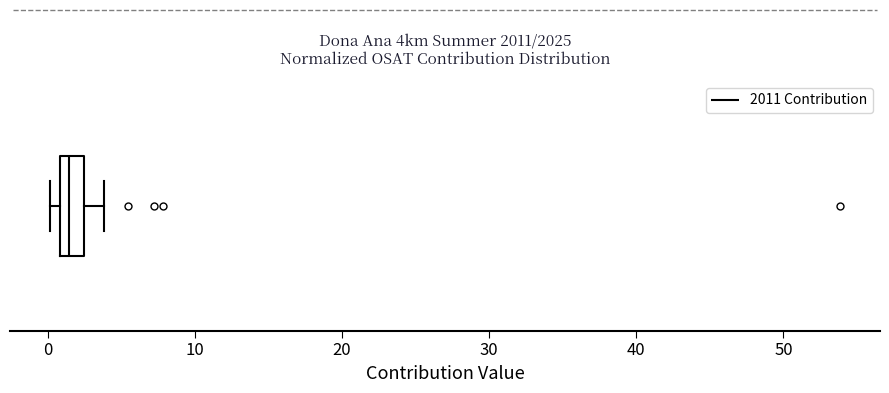

Transcribe this box plot: give where the median line is, the range the box spans, and where the two whiskers end, as read against the x-axis. The values are not printed on the chart, so give them approximately, as read against the axis.

median 1 (inside the box), box 1 to 2, whiskers 0 to 4